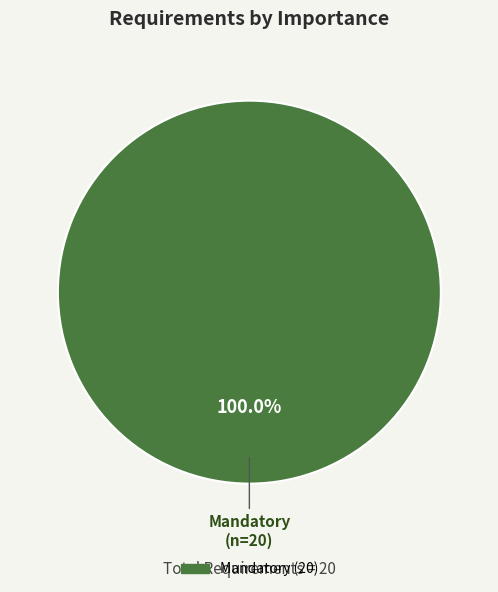

How many segments does this pie chart have?

1